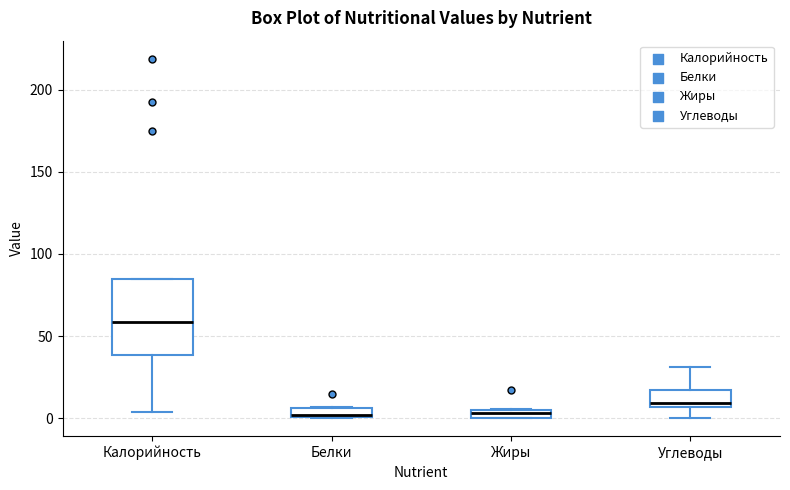

Which box has the highest median line?

Калорийность